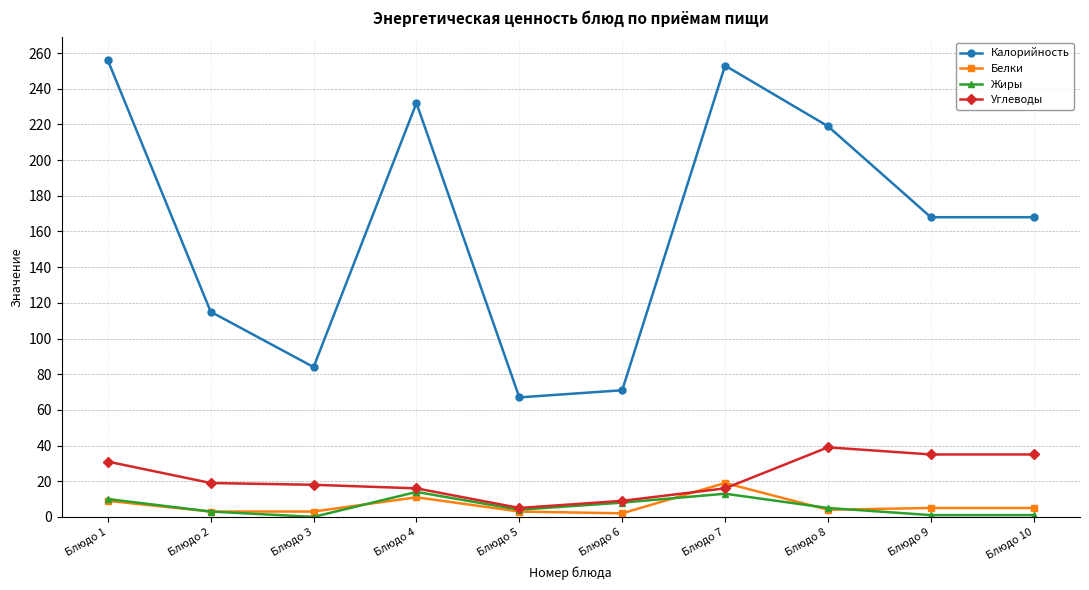

Which category has the lowest value in the Углеводы series?

Блюдо 5